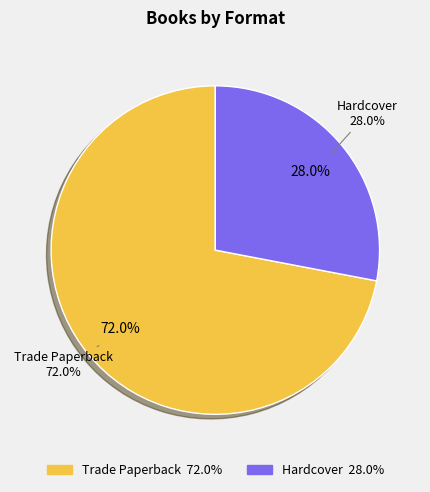

Combined, what portion of the pie is Hardcover and Trade Paperback?

100.0%